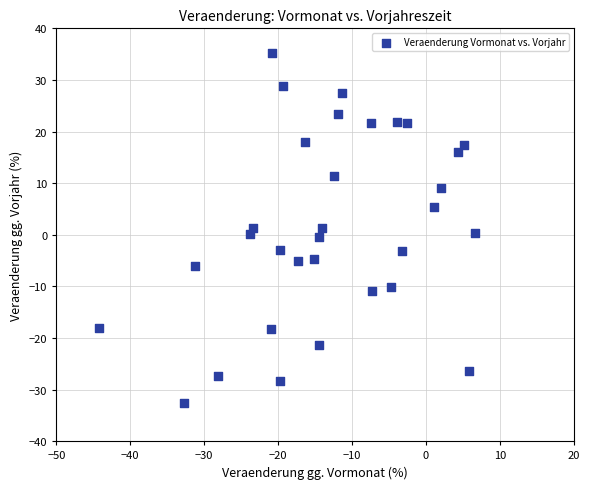

What is the range of Y values (max minus min)?

67.9